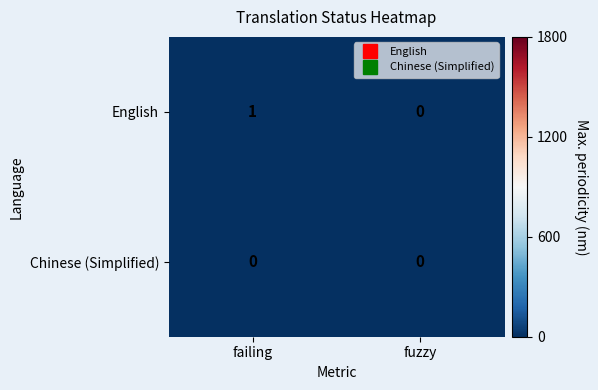

Reading left to right, list all the values displayed in this chart.

English: 1	0
Chinese (Simplified): 0	0